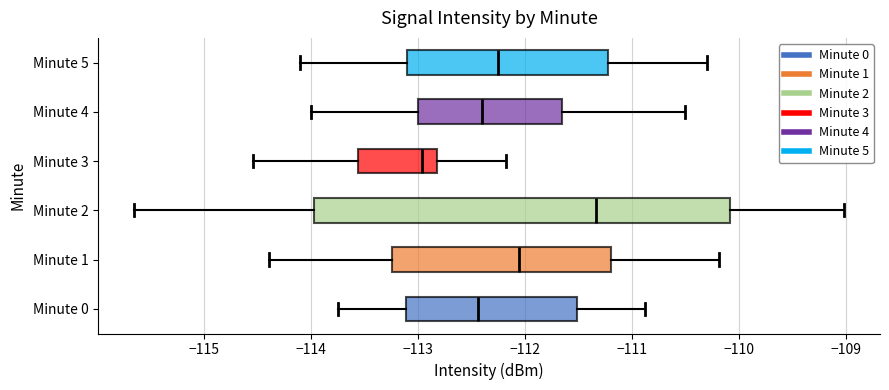

Reading bottom to top, transcribe this box plot: for each box, give where its median line is, the range the box spans, and where its two whiskers end, as read against the x-axis. The values are not printed on the chart, so give them approximately, as read against the axis.

Minute 0: median -112.4, box -113.1 to -111.5, whiskers -113.7 to -110.9
Minute 1: median -112.0, box -113.2 to -111.2, whiskers -114.4 to -110.2
Minute 2: median -111.3, box -114.0 to -110.1, whiskers -115.7 to -109.0
Minute 3: median -113.0, box -113.6 to -112.8, whiskers -114.5 to -112.2
Minute 4: median -112.4, box -113.0 to -111.6, whiskers -114.0 to -110.5
Minute 5: median -112.2, box -113.1 to -111.2, whiskers -114.1 to -110.3